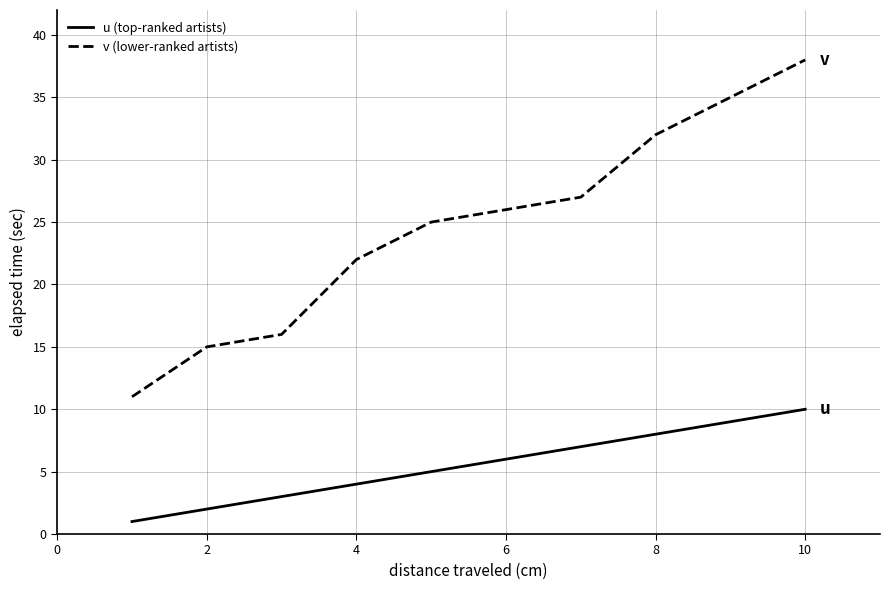

Rank the series by their maximum value, from highest to lowest.

v (lower-ranked artists), u (top-ranked artists)